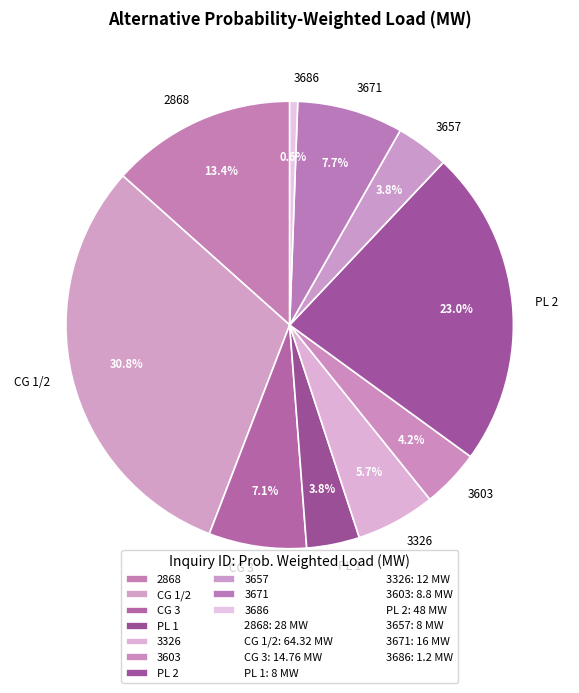

Which slice is the largest?

CG 1/2